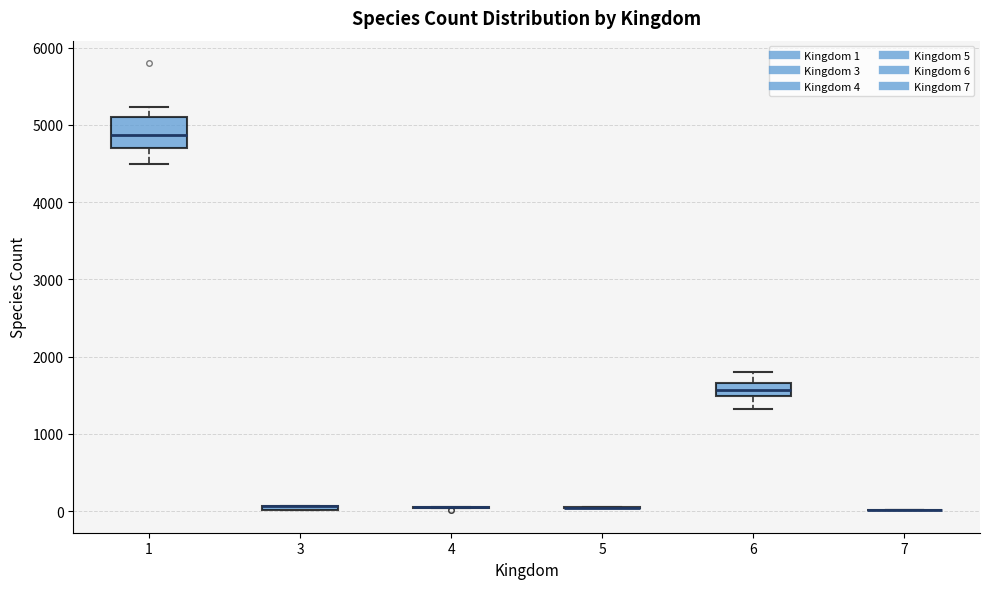

Which box is the tallest, from its lower edge to its upper edge?

1